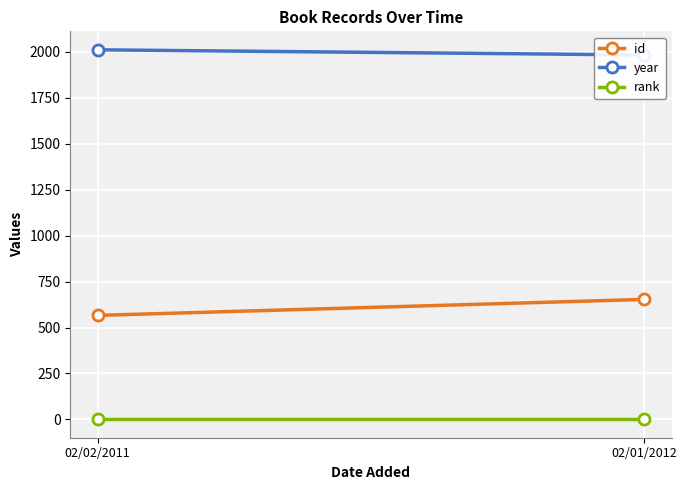

Reading left to right, transcribe all the data shown in this chart.

id: 02/02/2011=566	02/01/2012=653
year: 02/02/2011=2011	02/01/2012=1983
rank: 02/02/2011=1	02/01/2012=1